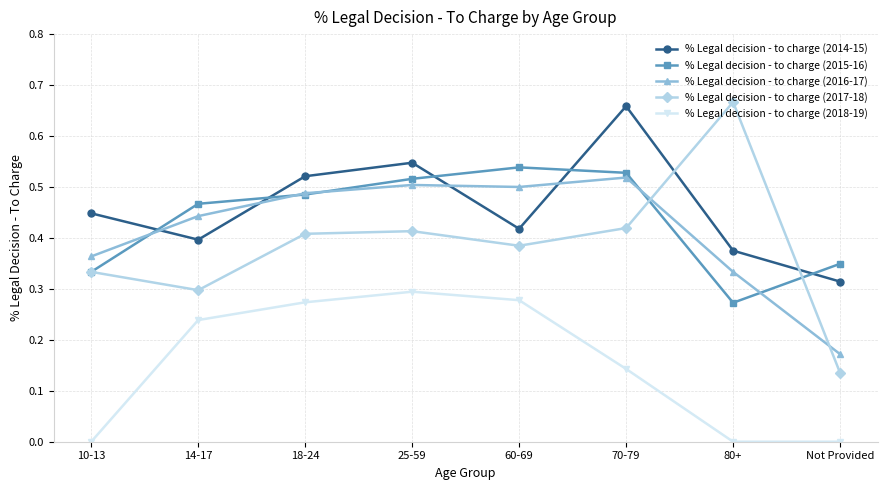

True or false: % Legal decision - to charge (2017-18) has a value of 0.2 at 25-59.

False